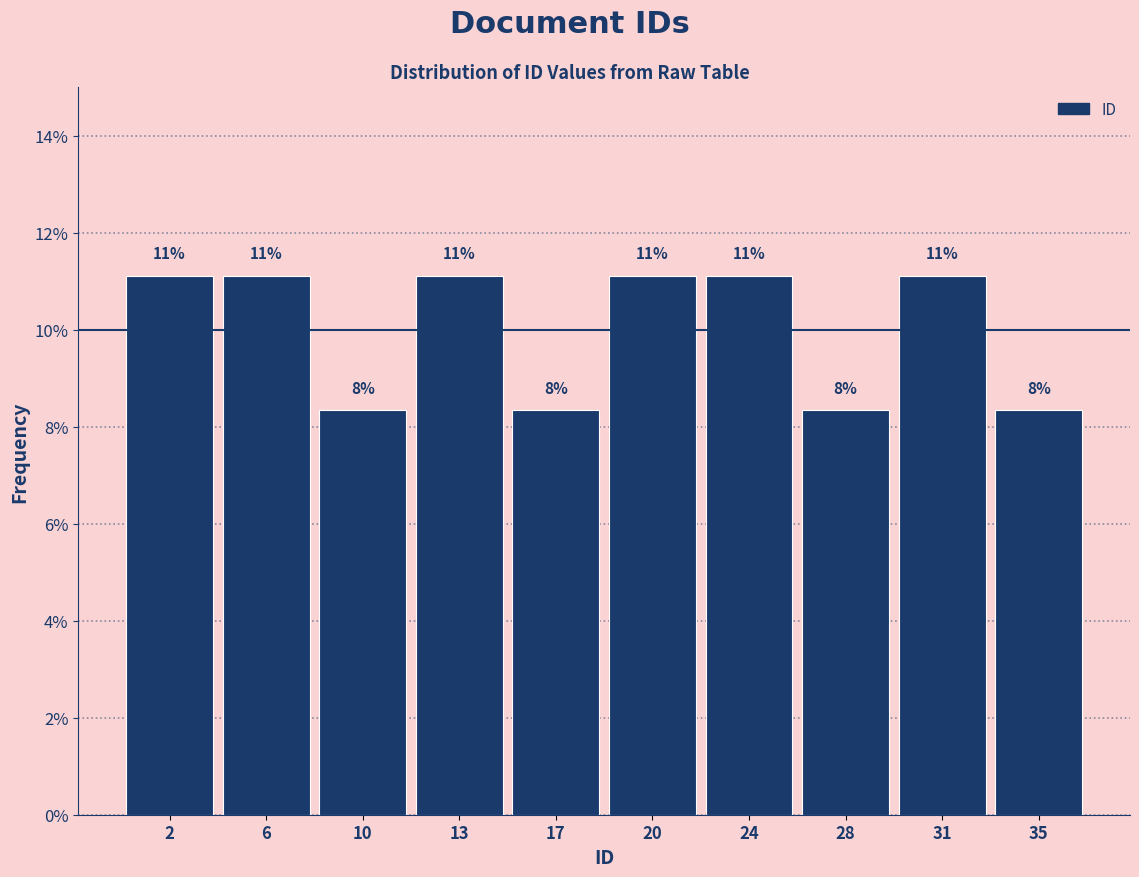

Does the chart contain any negative values?

No